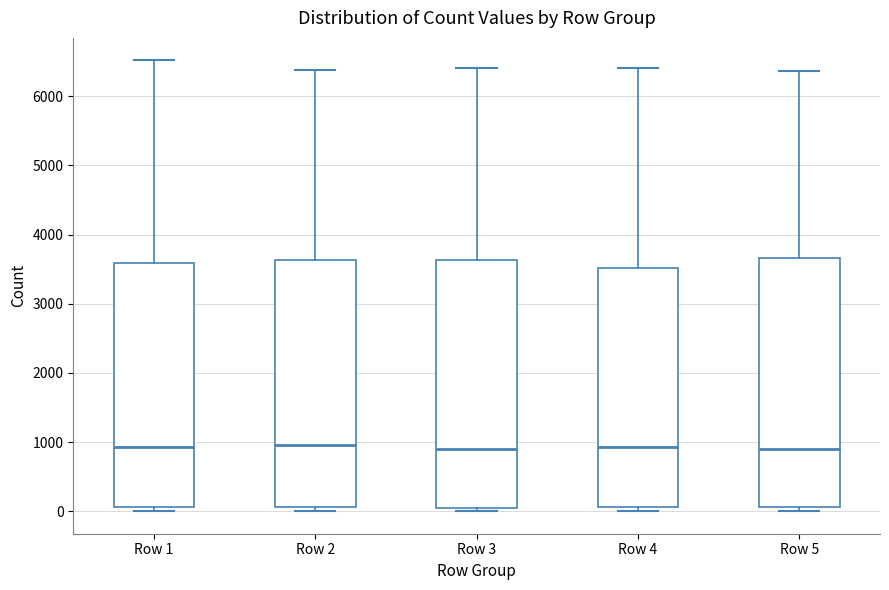

Reading left to right, transcribe this box plot: for each box, give where its median line is, the range the box spans, and where its two whiskers end, as read against the y-axis. The values are not printed on the chart, so give them approximately, as read against the axis.

Row 1: median 900, box 100 to 3600, whiskers 0 to 6500
Row 2: median 1000, box 100 to 3600, whiskers 0 to 6400
Row 3: median 900, box 100 to 3600, whiskers 0 to 6400
Row 4: median 900, box 100 to 3500, whiskers 0 to 6400
Row 5: median 900, box 100 to 3700, whiskers 0 to 6400